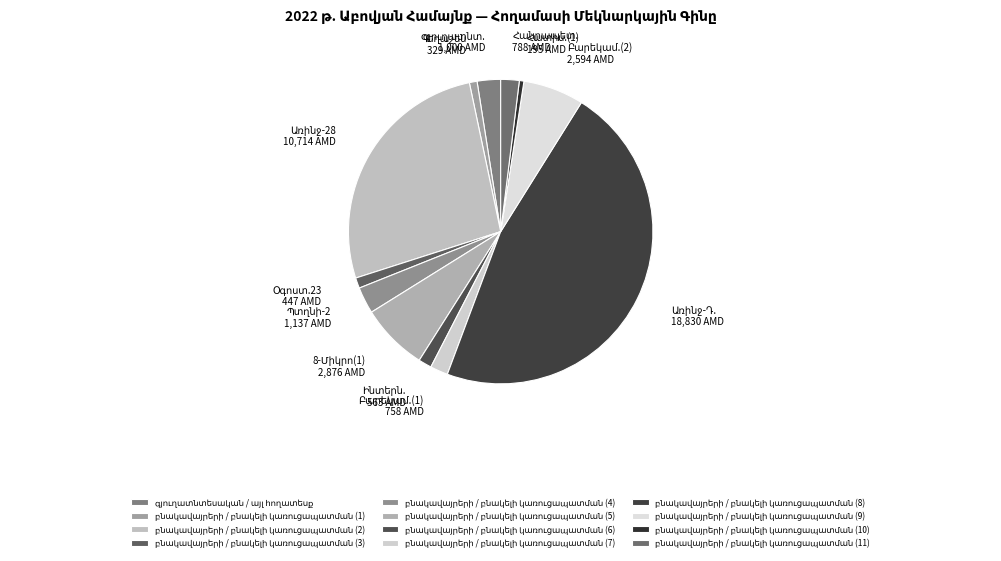

Rank the categories by value from highest to lowest.

բնակավայրերի / բնակելի կառուցապատման (8), բնակավայրերի / բնակելի կառուցապատման (2), բնակավայրերի / բնակելի կառուցապատման (5), բնակավայրերի / բնակելի կառուցապատման (9), բնակավայրերի / բնակելի կառուցապատման (4), գյուղատնտեսական / այլ հողատեսք, բնակավայրերի / բնակելի կառուցապատման (11), բնակավայրերի / բնակելի կառուցապատման (7), բնակավայրերի / բնակելի կառուցապատման (6), բնակավայրերի / բնակելի կառուցապատման (3), բնակավայրերի / բնակելի կառուցապատման (1), բնակավայրերի / բնակելի կառուցապատման (10)